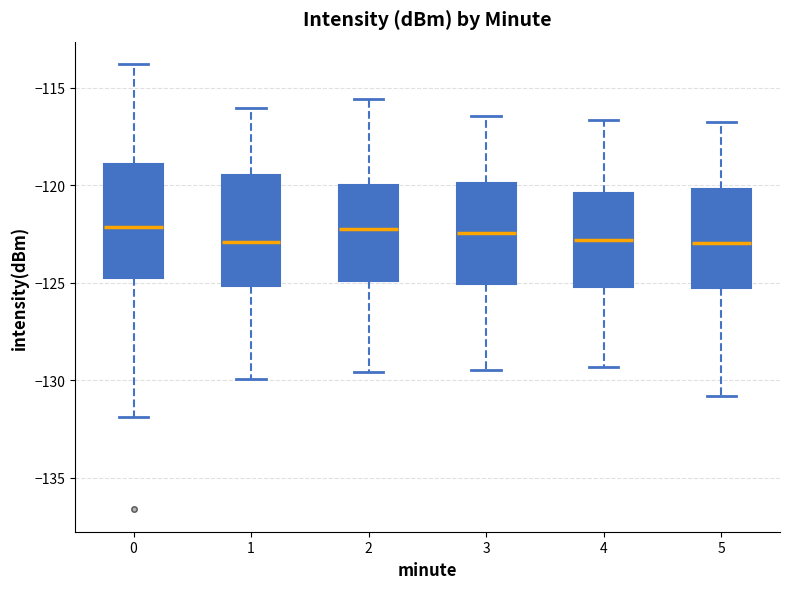

Reading left to right, transcribe this box plot: for each box, give where its median line is, the range the box spans, and where its two whiskers end, as read against the y-axis. The values are not printed on the chart, so give them approximately, as read against the axis.

0: median -122.0, box -124.5 to -119.0, whiskers -132.0 to -114.0
1: median -123.0, box -125.0 to -119.5, whiskers -130.0 to -116.0
2: median -122.0, box -125.0 to -120.0, whiskers -129.5 to -115.5
3: median -122.5, box -125.0 to -120.0, whiskers -129.5 to -116.5
4: median -123.0, box -125.0 to -120.5, whiskers -129.5 to -116.5
5: median -123.0, box -125.5 to -120.0, whiskers -131.0 to -117.0